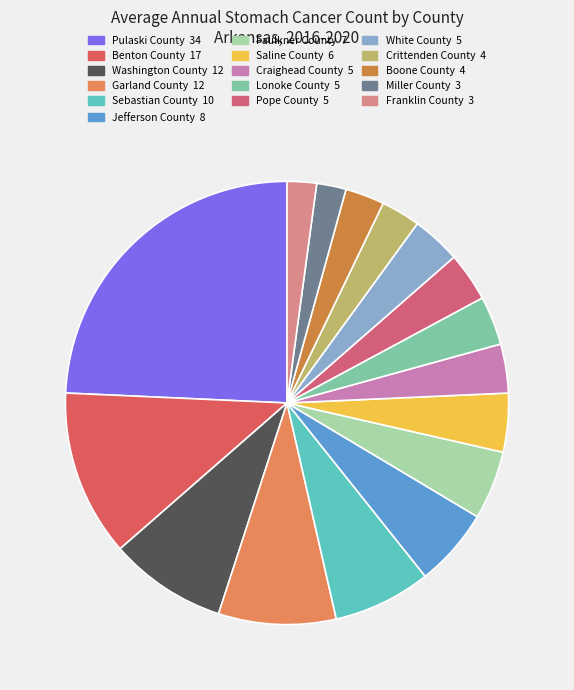

To the nearest percent, what portion does Craighead County represent?

4%